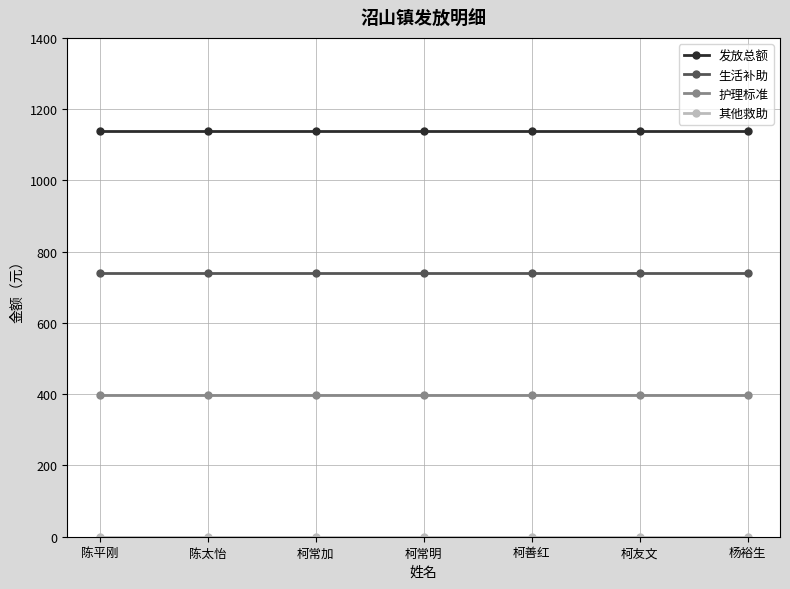

What is the minimum value for 发放总额?

1140